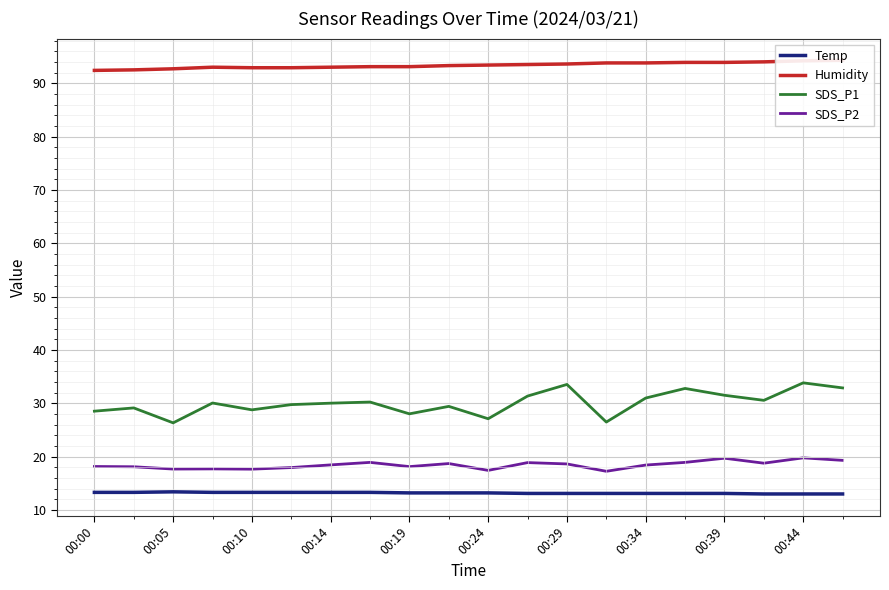

What is the sum of the SDS_P1 values at 00:44 and 00:10?

62.6